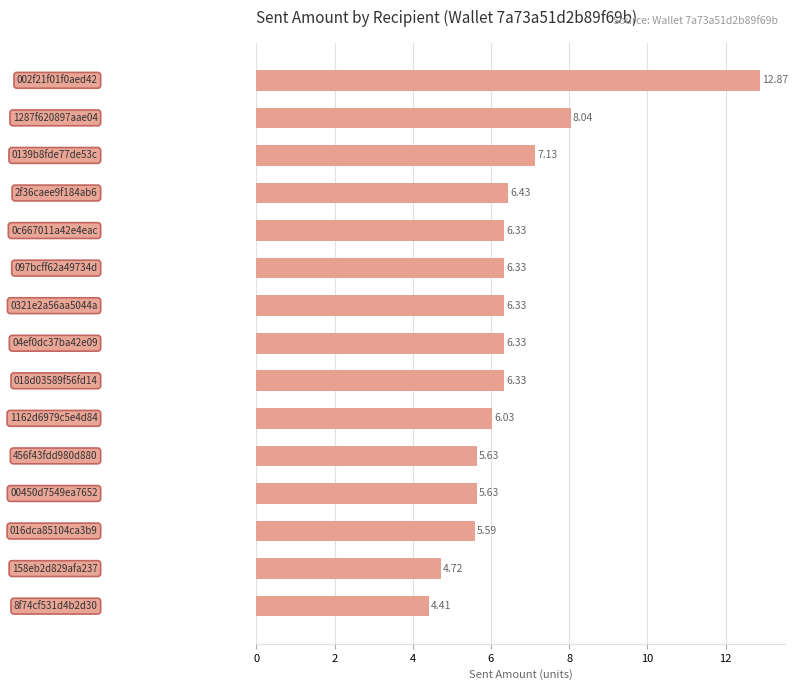

What is the average value?

6.5